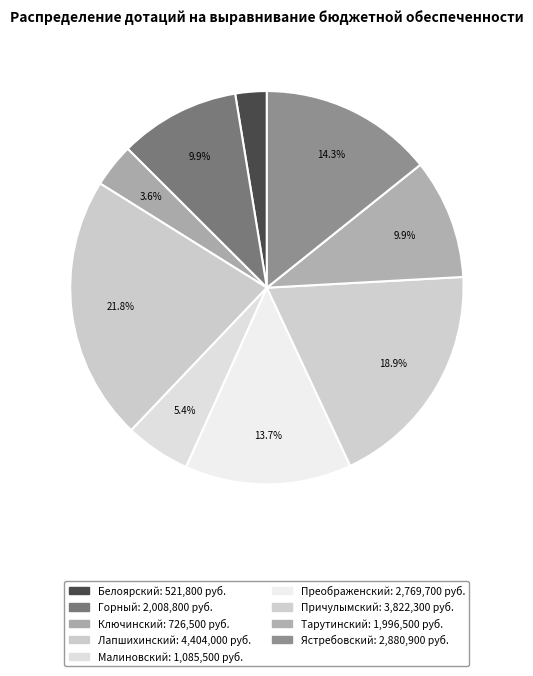

Does Белоярский account for over 50% of the chart?

No